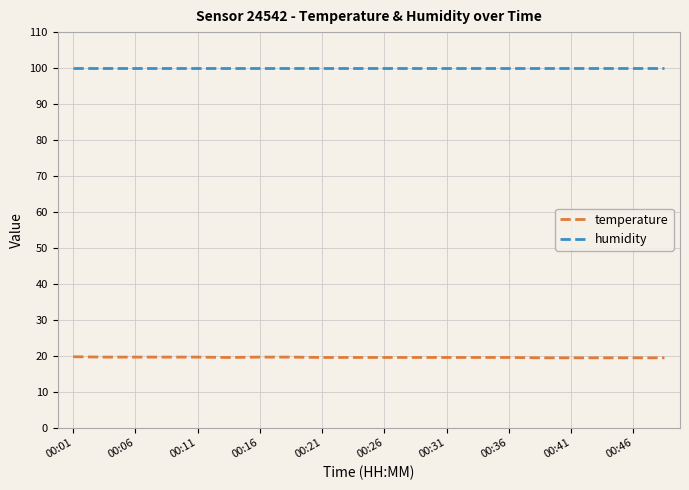

What is the minimum value for temperature?

19.4